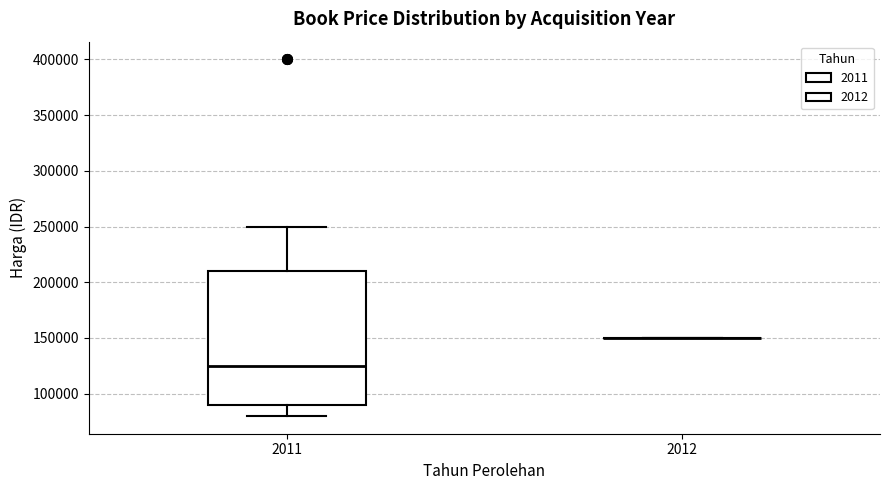

Reading left to right, transcribe this box plot: for each box, give where its median line is, the range the box spans, and where its two whiskers end, as read against the y-axis. The values are not printed on the chart, so give them approximately, as read against the axis.

2011: median 125000, box 90000 to 210000, whiskers 80000 to 250000
2012: box collapsed to a line at 150000, whiskers 150000 to 150000